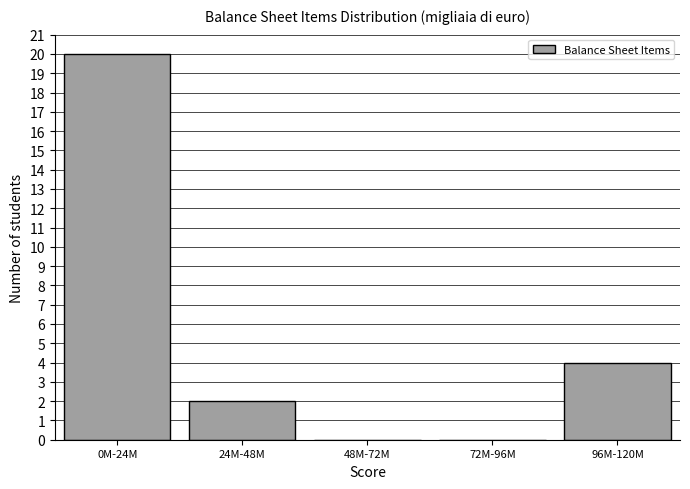

Reading right to left, extract all data points from this chart.

96M-120M=4	72M-96M=0	48M-72M=0	24M-48M=2	0M-24M=20